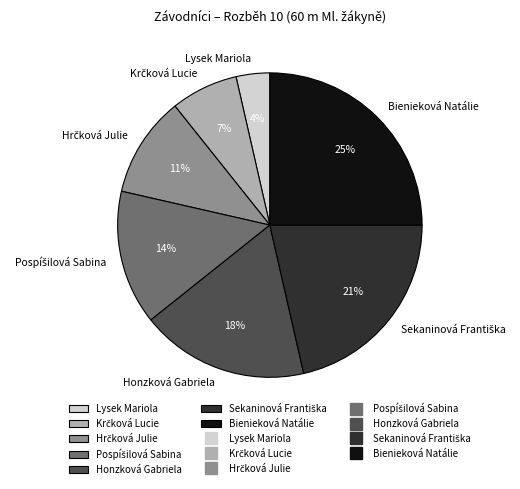

How many segments does this pie chart have?

7